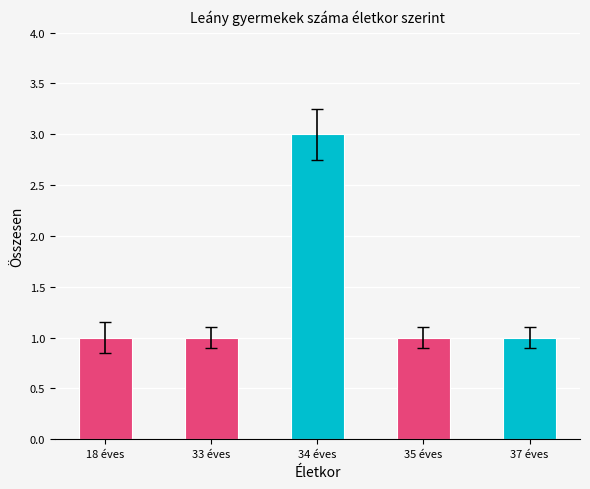

How many categories are shown in the chart?

5